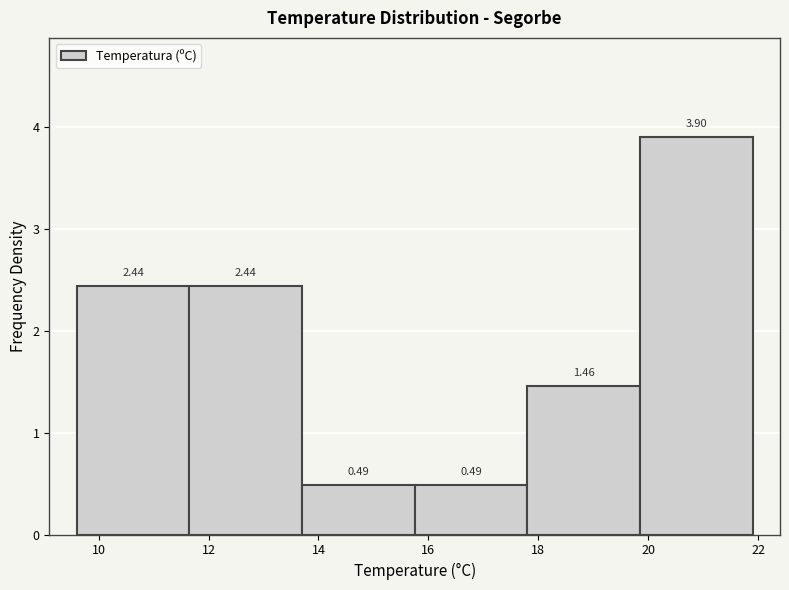

Reading left to right, list every bar in this chart as the range it spans on the x-axis followed by its height. The bar edges are not printed on the chart, so give them approximately, as read against the axis.

9.60 to 11.65: 2.44
11.65 to 13.70: 2.44
13.70 to 15.75: 0.49
15.75 to 17.80: 0.49
17.80 to 19.85: 1.46
19.85 to 21.90: 3.90